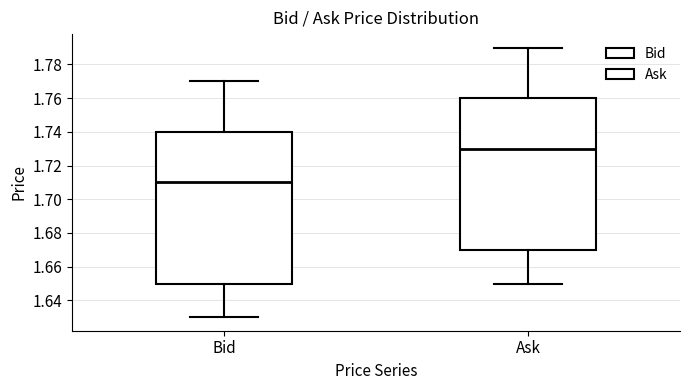

Reading left to right, read every box against the y-axis: the position of its median line, the range the box covers, and the ends of its whiskers. The values are not printed on the chart, so give them approximately, as read against the axis.

Bid: median 1.71, box 1.65 to 1.74, whiskers 1.63 to 1.77
Ask: median 1.73, box 1.67 to 1.76, whiskers 1.65 to 1.79